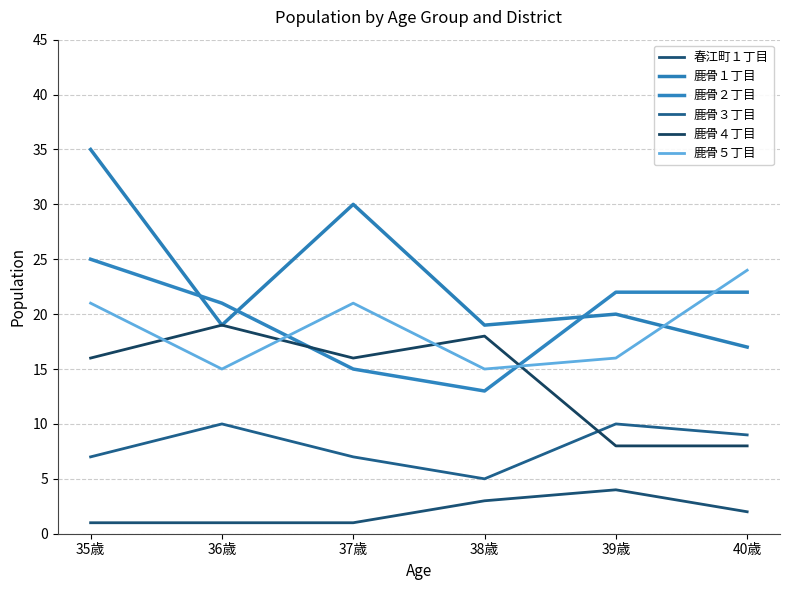

What is the minimum value for 鹿骨２丁目?

13